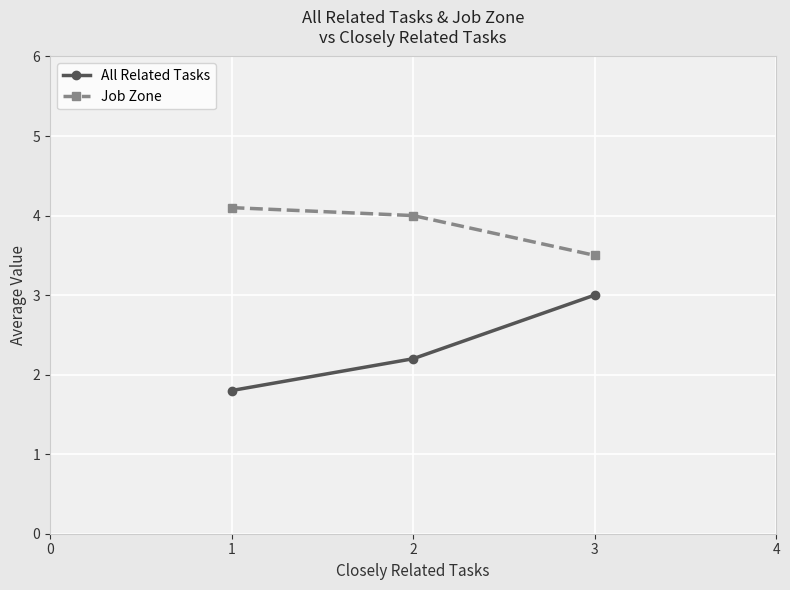

What is the minimum value shown in the chart?

1.8